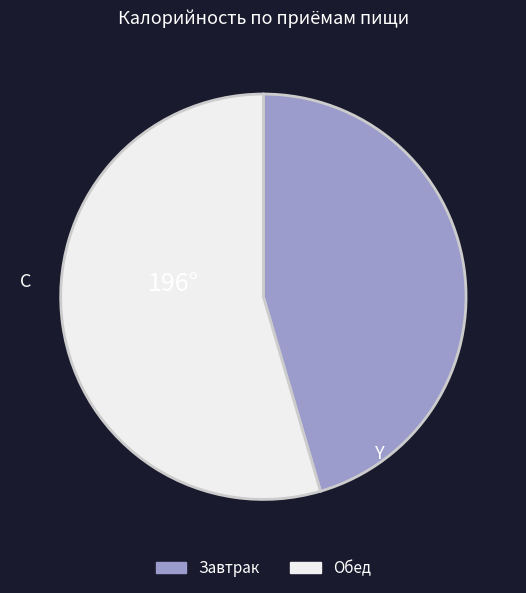

Combined, do Обед and Завтрак account for over 50%?

Yes